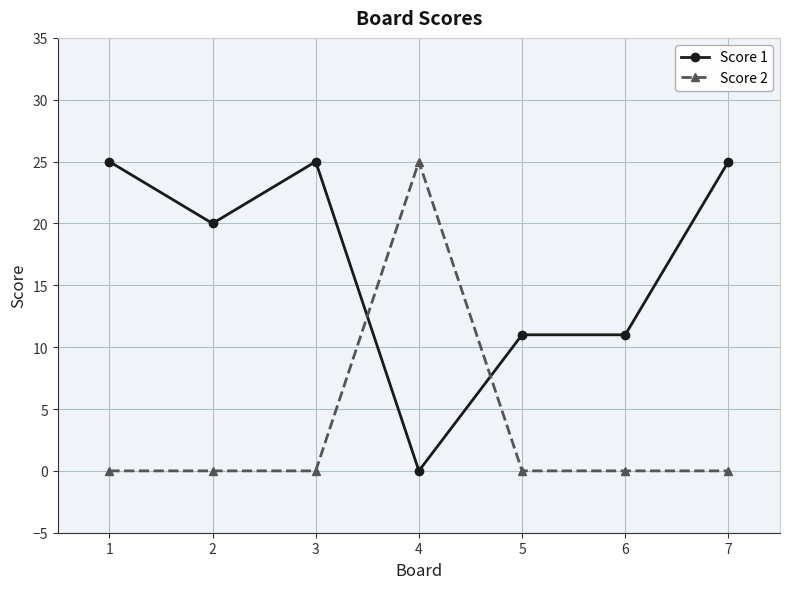

Reading left to right, transcribe all the data shown in this chart.

Score 1: 25	20	25	0	11	11	25
Score 2: 0	0	0	25	0	0	0